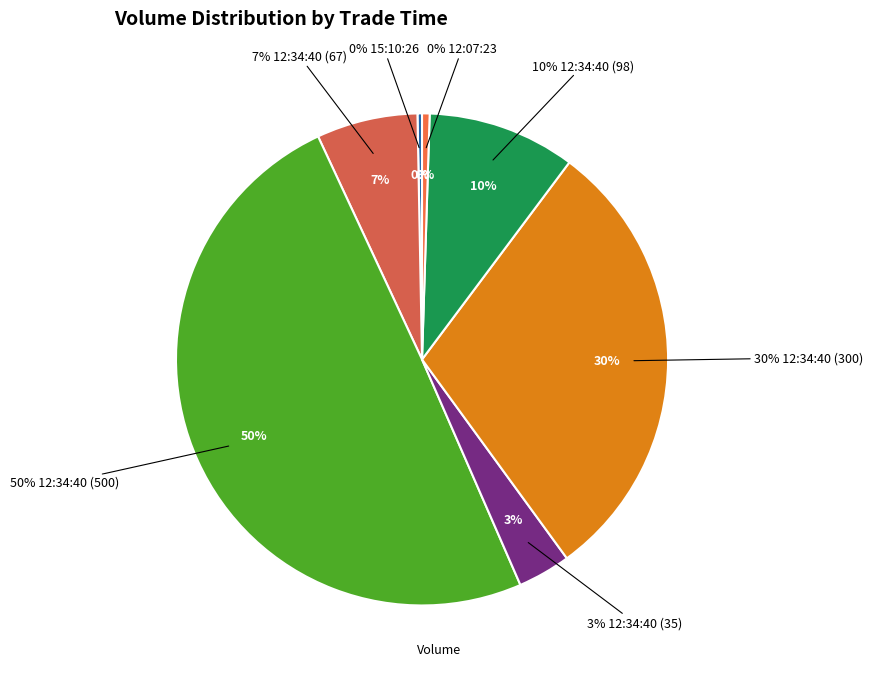

Is there any slice that represents more than half of the pie?

No